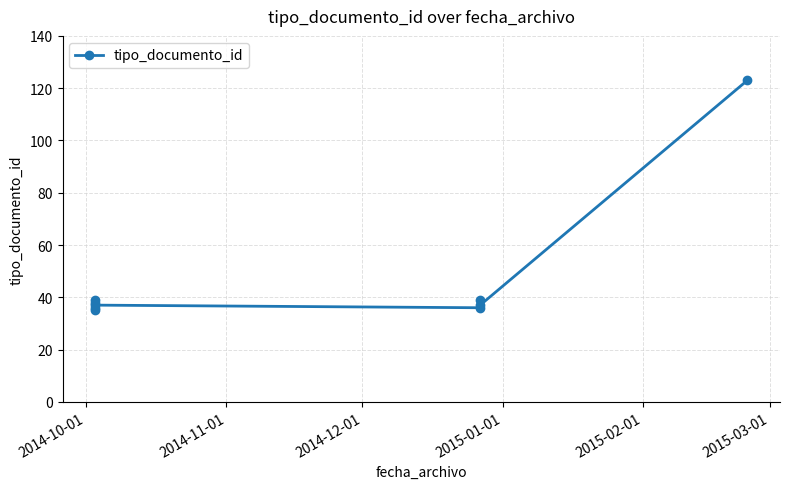

What is the difference between the maximum and minimum values?

88